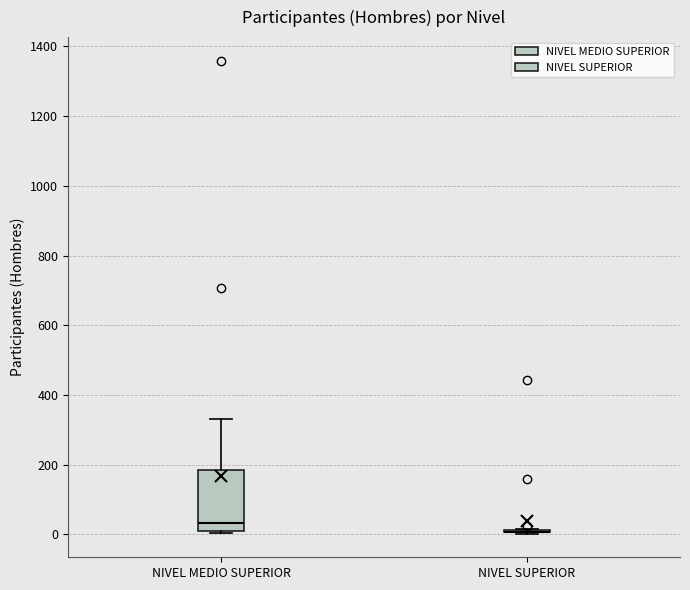

Where is the upper edge of the box for NIVEL MEDIO SUPERIOR on the y-axis? The values are not printed on the chart, so give them approximately, as read against the axis.

180